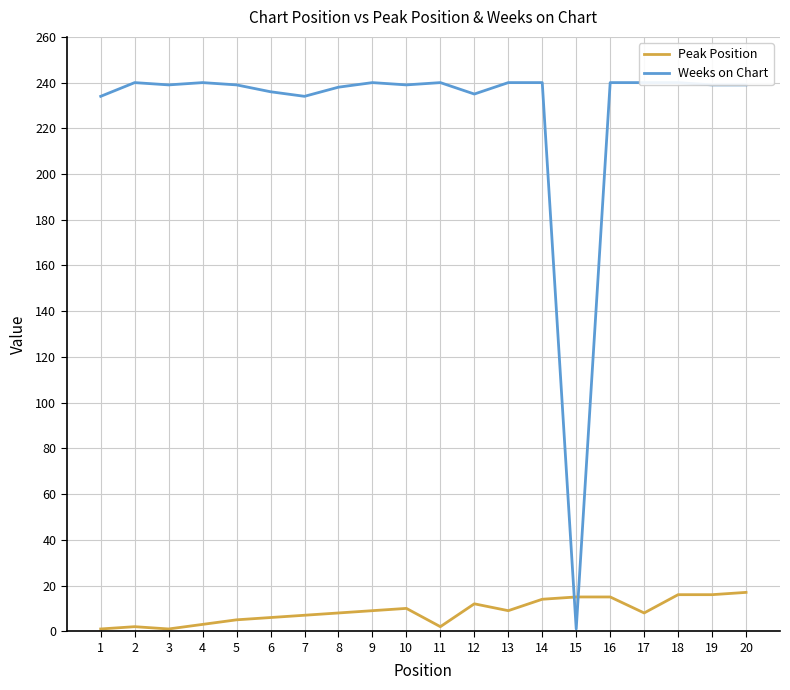

How many data points does each series have?

20